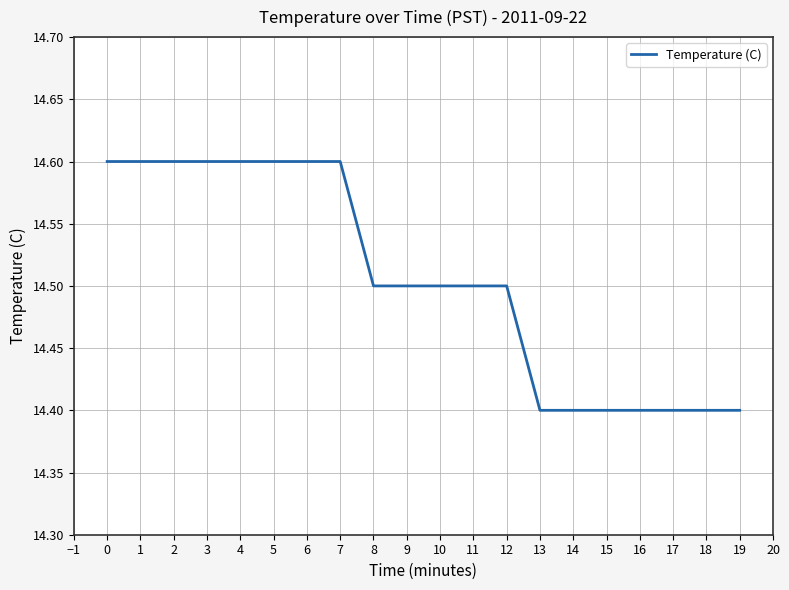

True or false: the data shows 14.4 at 14.

True